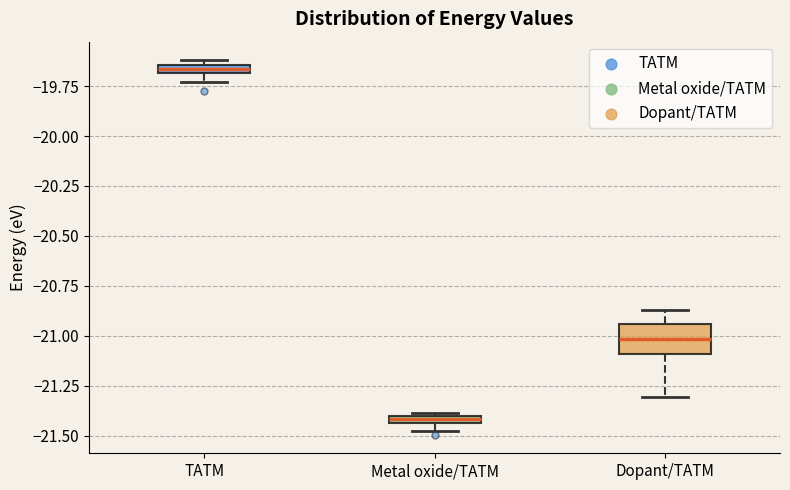

Where is the upper edge of the box for Metal oxide/TATM on the y-axis? The values are not printed on the chart, so give them approximately, as read against the axis.

-21.40